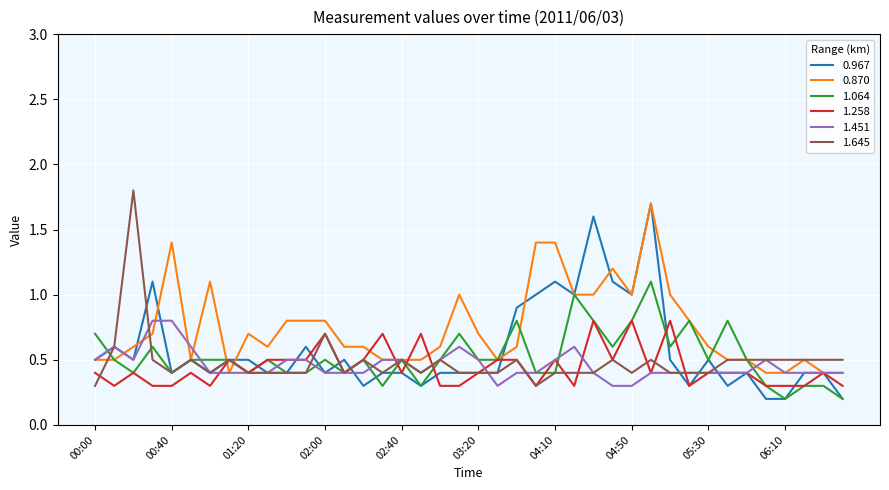

At how many categories does at least one series exceed 0?

40